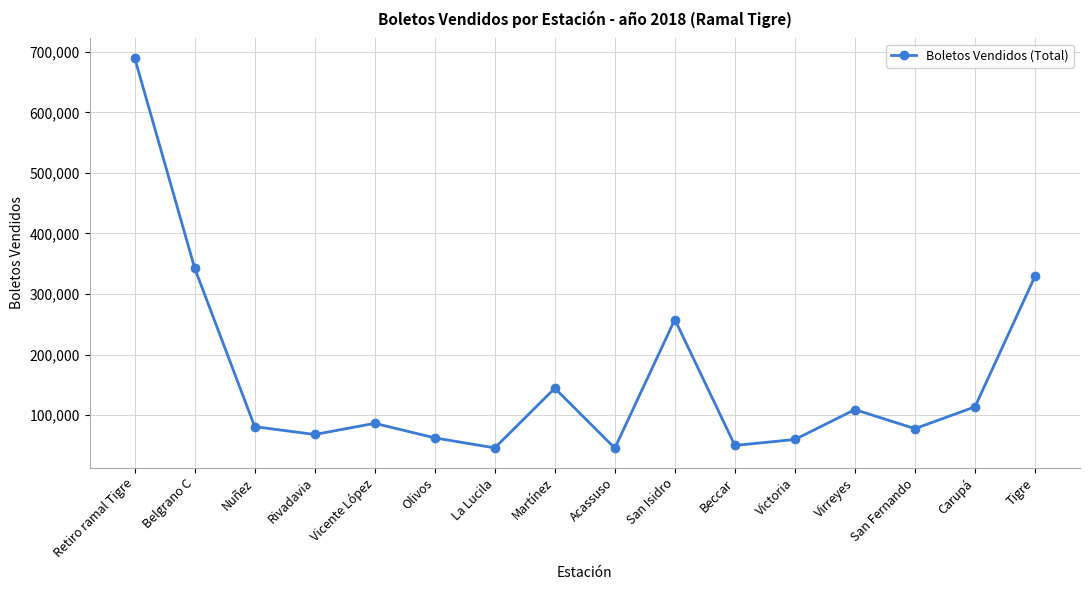

Is this an area chart (filled region under the line)?

No